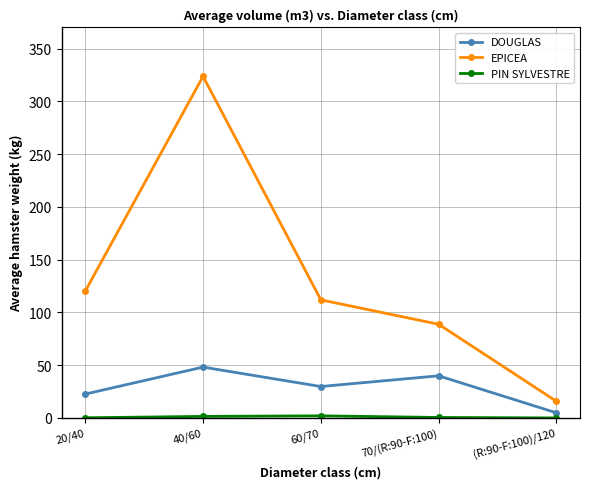

Which series changed the most between 40/60 and 60/70?

EPICEA